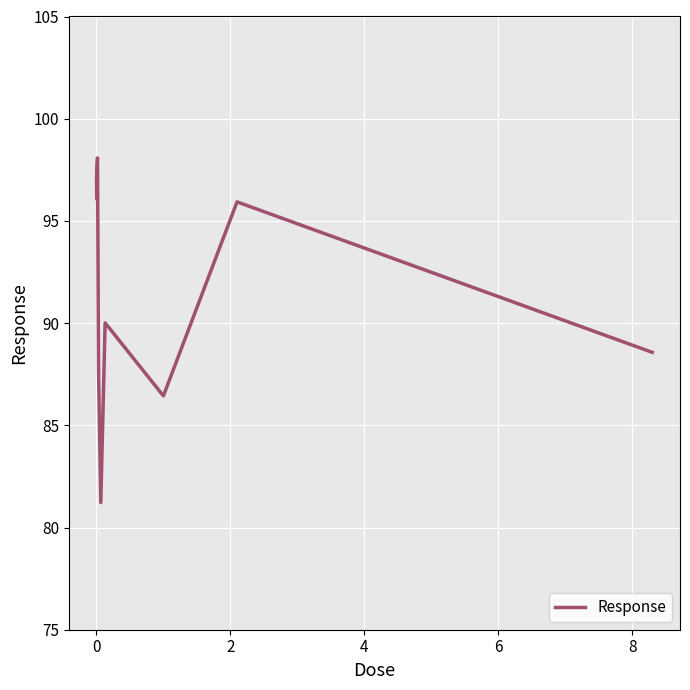

What is the difference between the maximum and minimum values?

16.9